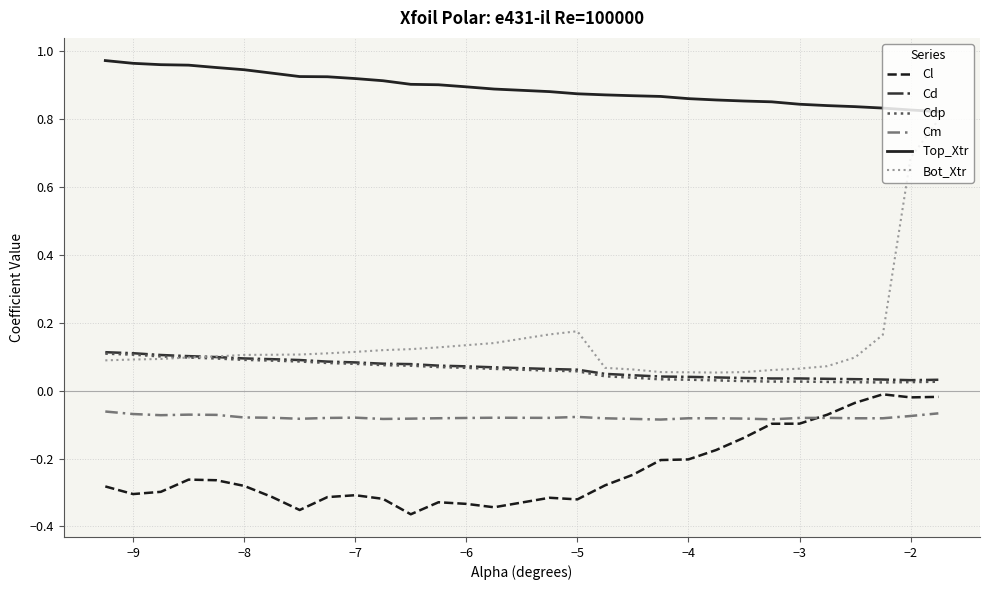

True or false: Cdp and Cl intersect in this chart.

False